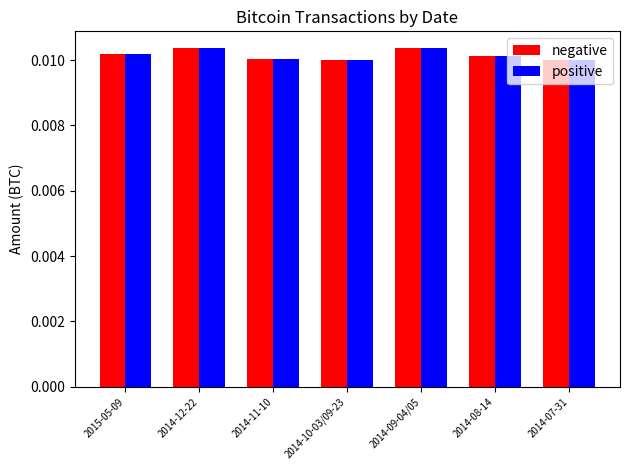

Is the value of negative at 2014-11-10 greater than the value of positive at 2014-12-22?

No